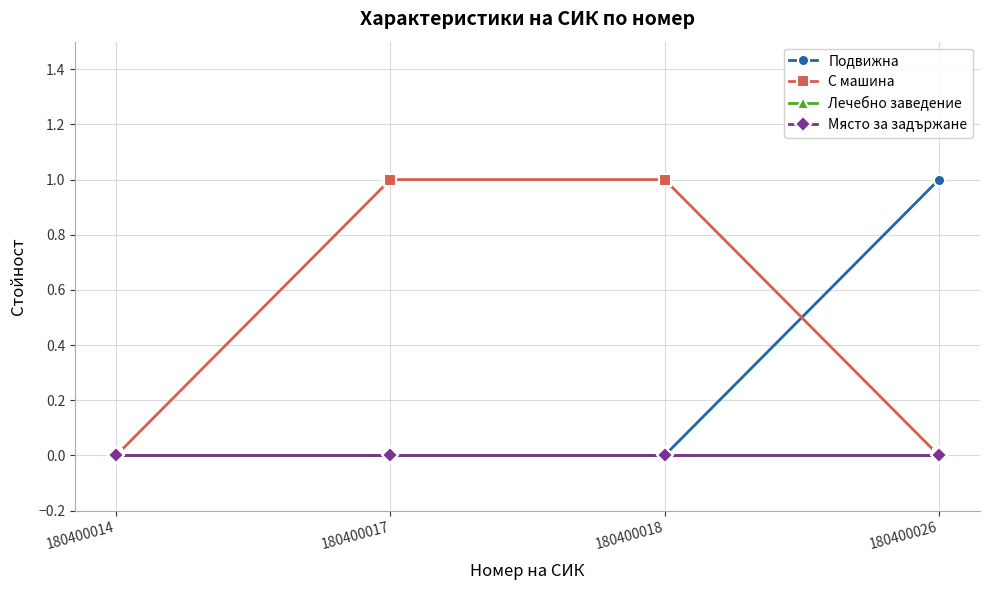

Reading left to right, list all the values displayed in this chart.

Подвижна: 0	0	0	1
С машина: 0	1	1	0
Лечебно заведение: 0	0	0	0
Място за задържане: 0	0	0	0